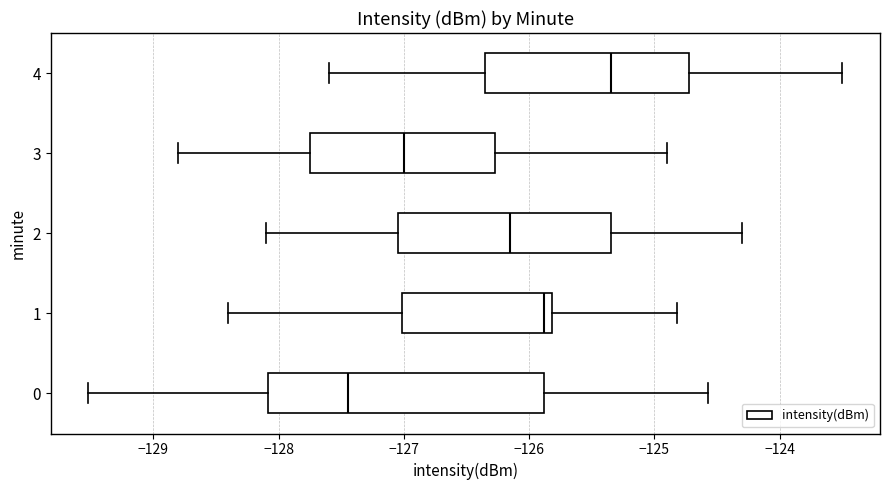

Where does the right whisker of the box at y = 4 end on the x-axis? The values are not printed on the chart, so give them approximately, as read against the axis.

-123.5